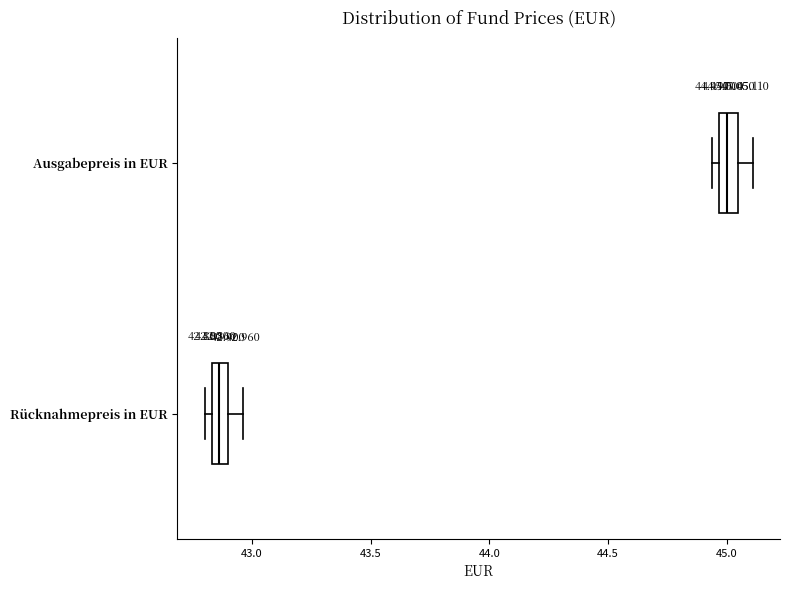

Which box's median line is the furthest to the right?

Ausgabepreis in EUR